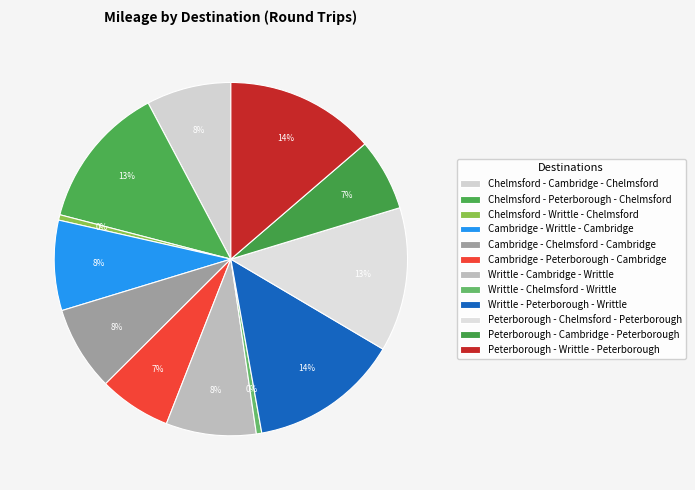

How many segments does this pie chart have?

12